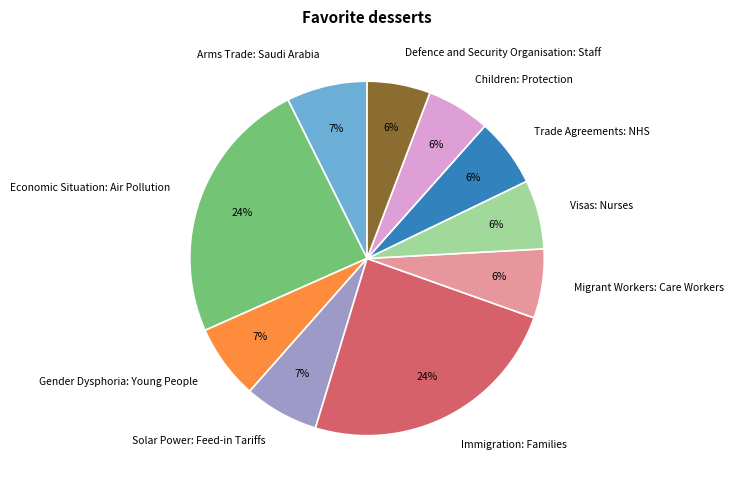

Between Immigration: Families and Arms Trade: Saudi Arabia, which is larger?

Immigration: Families